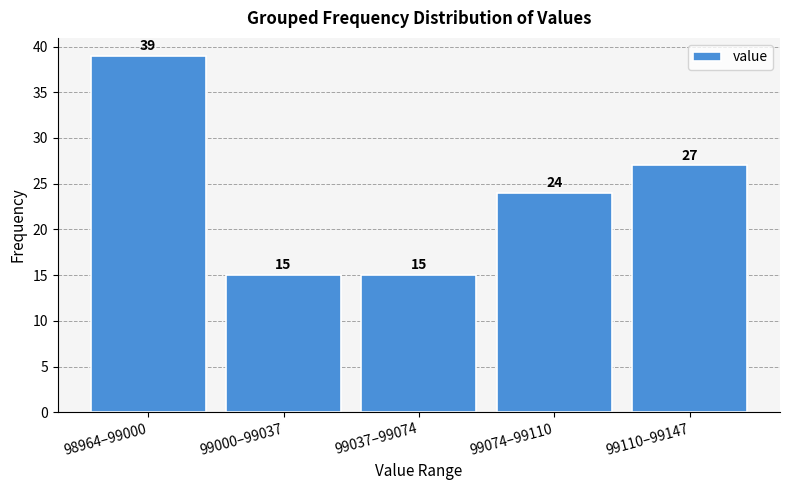

Reading left to right, list all the values displayed in this chart.

39	15	15	24	27